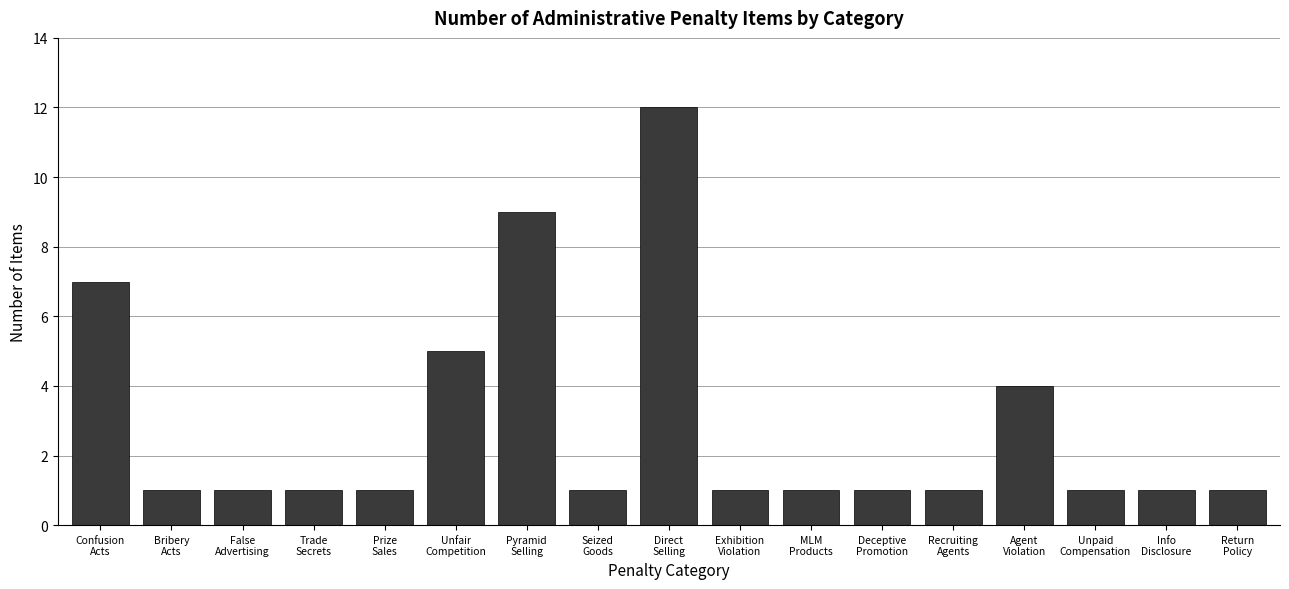

Reading left to right, what are all the values shown in this chart?

7	1	1	1	1	5	9	1	12	1	1	1	1	4	1	1	1